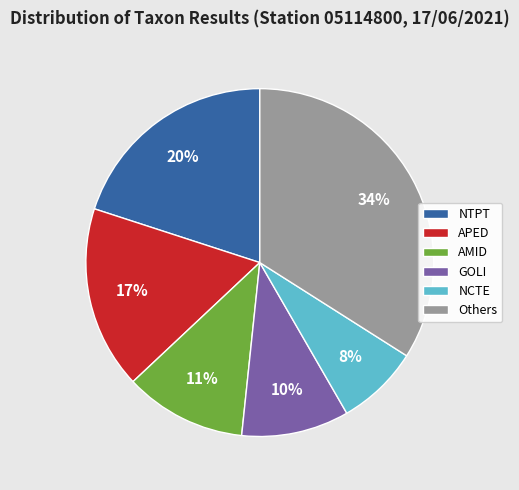

What is the ratio of the value at APED to the value at GOLI?

1.7